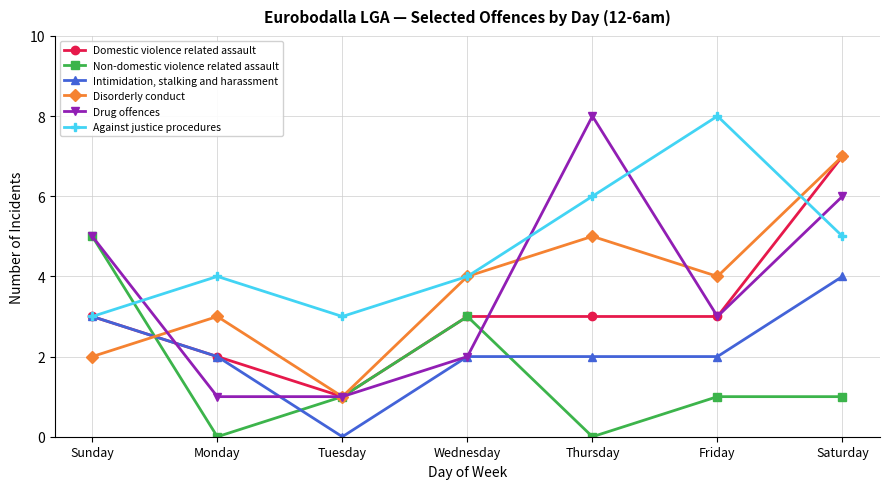

The value of Drug offences at Tuesday is 2. True or false?

False